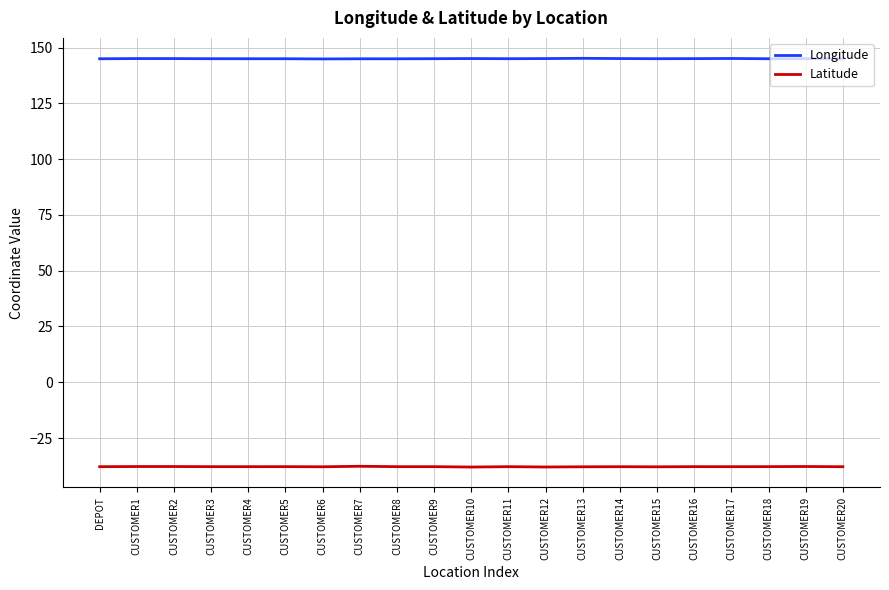

What is the difference between the maximum and minimum values in the Latitude series?

0.3